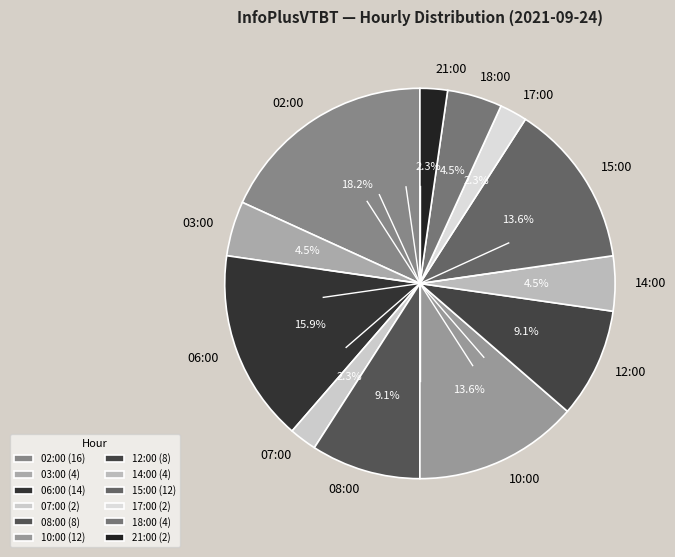

To the nearest percent, what is the average slice percentage?

8%